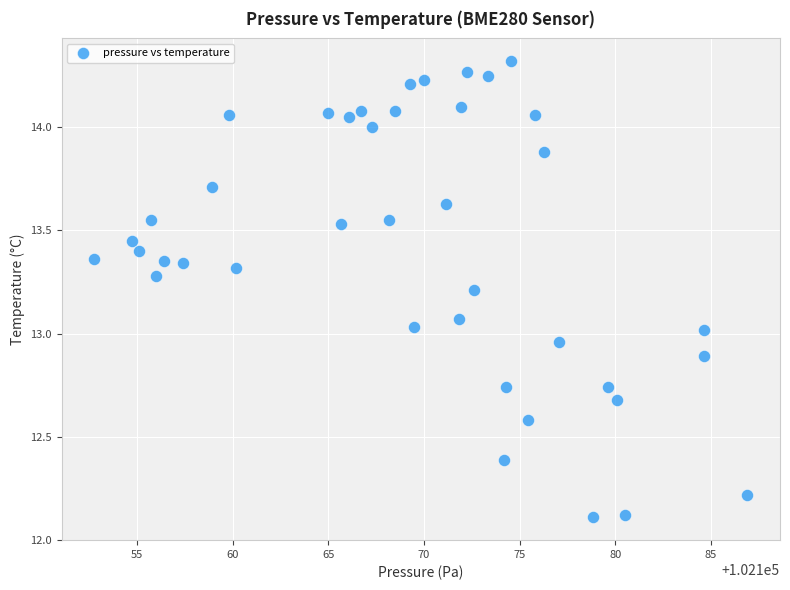

What is the range of X values (max minus min)?

34.2